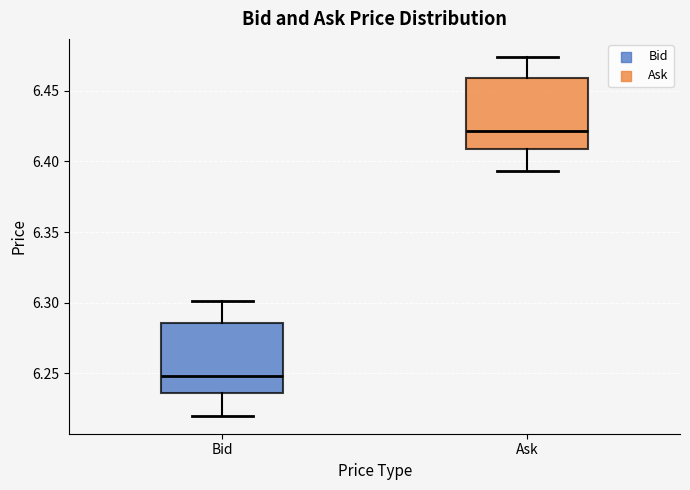

Reading left to right, transcribe this box plot: for each box, give where its median line is, the range the box spans, and where its two whiskers end, as read against the y-axis. The values are not printed on the chart, so give them approximately, as read against the axis.

Bid: median 6.250, box 6.235 to 6.285, whiskers 6.220 to 6.300
Ask: median 6.420, box 6.410 to 6.460, whiskers 6.395 to 6.475